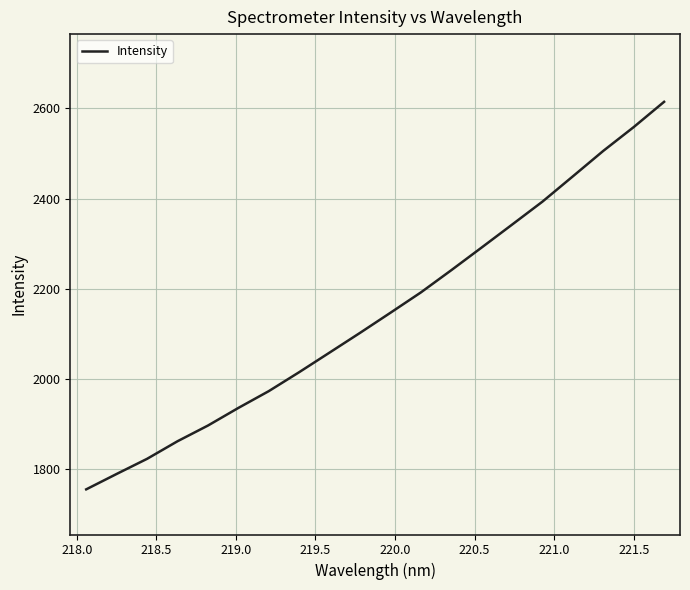

What is the difference between the maximum and minimum values?

858.5